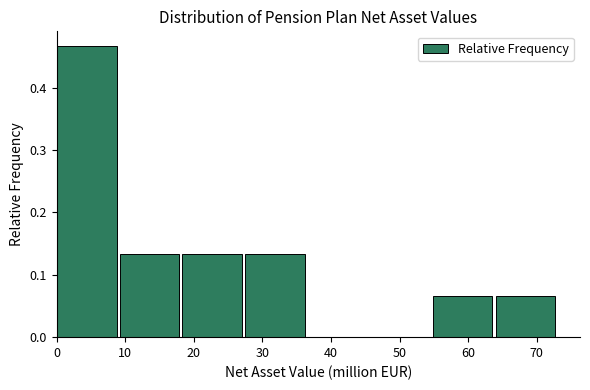

Reading left to right, transcribe this chart: for each bar, give the range it covers on the x-axis and its height. Neither the bar edges nor the heights are printed on the chart, so give them approximately, as read against the axes.

0 to 9: 0.47
9 to 18: 0.13
18 to 27: 0.13
27 to 37: 0.13
37 to 46: 0
46 to 55: 0
55 to 64: 0.07
64 to 73: 0.07